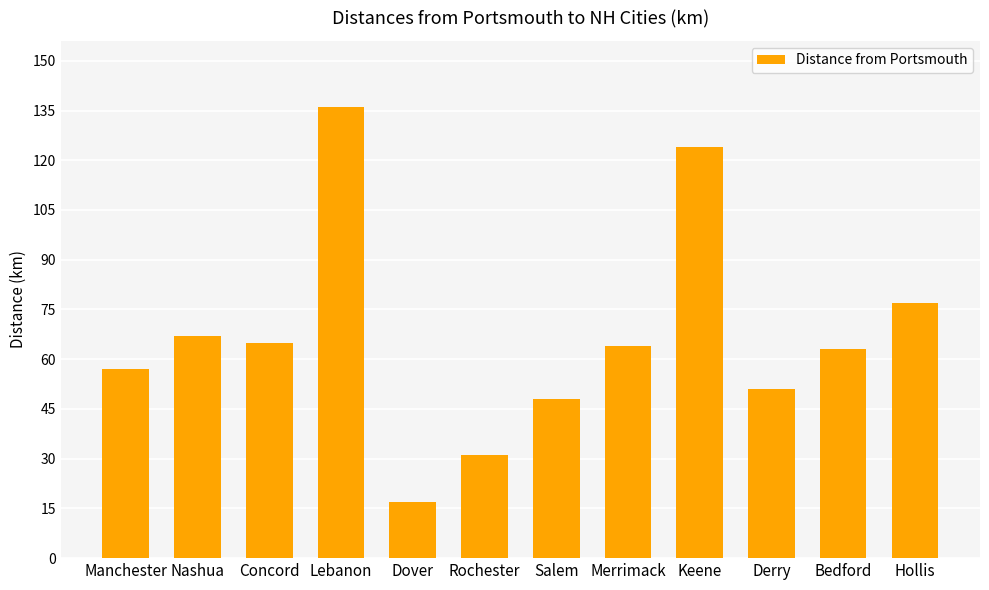

Count the number of data series in this chart.

1